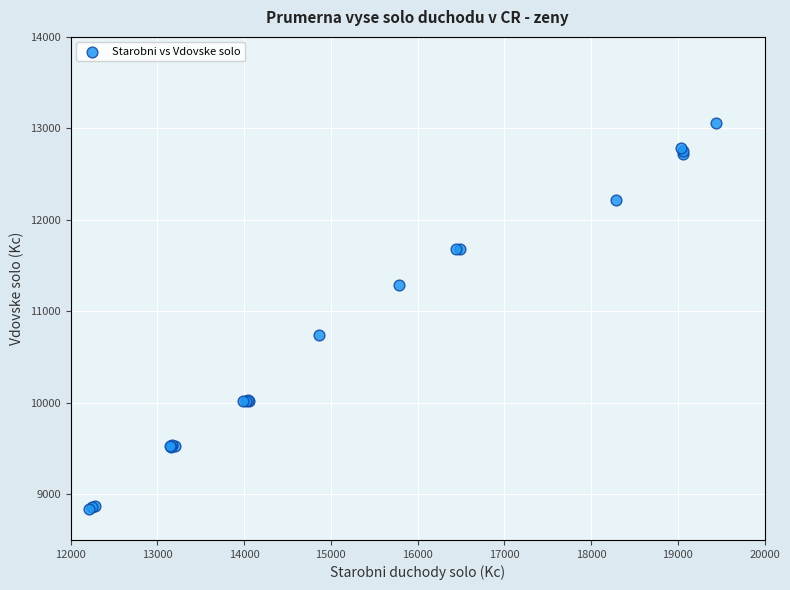

What Y value in the scatter plot is closest to 10950?

10741